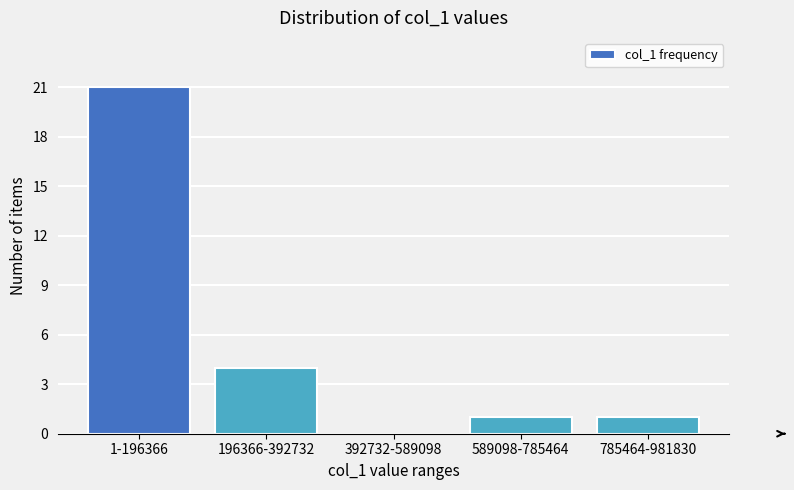

Reading right to left, extract all data points from this chart.

785464-981830=1	589098-785464=1	392732-589098=0	196366-392732=4	1-196366=21